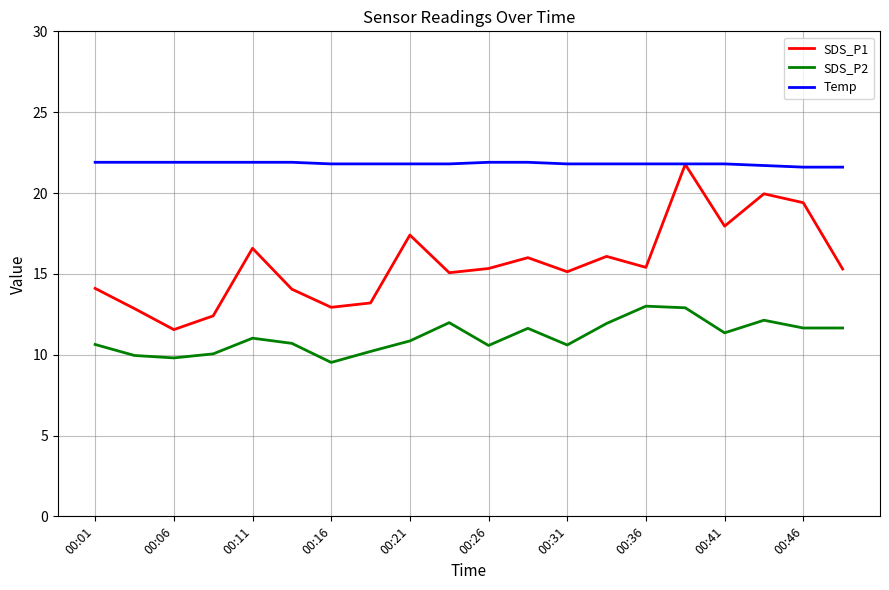

In SDS_P1, how many points are lower than both neighbors (excluding endpoints)?

6